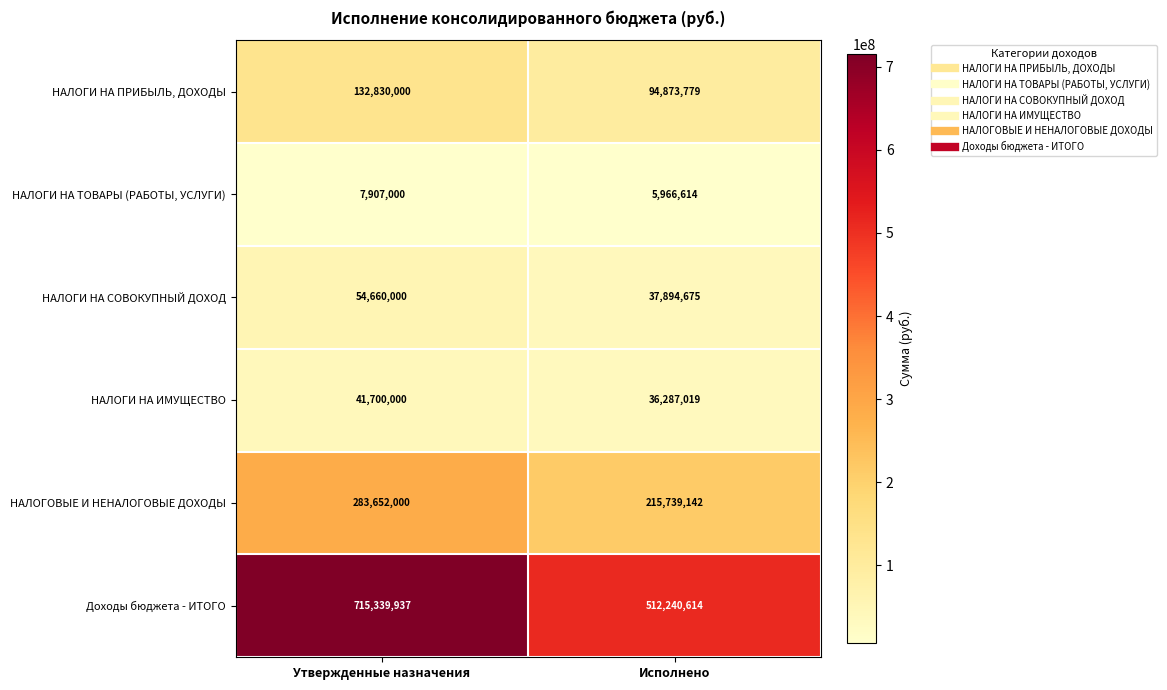

Which label corresponds to the largest value in the chart?

Утвержденные назначения